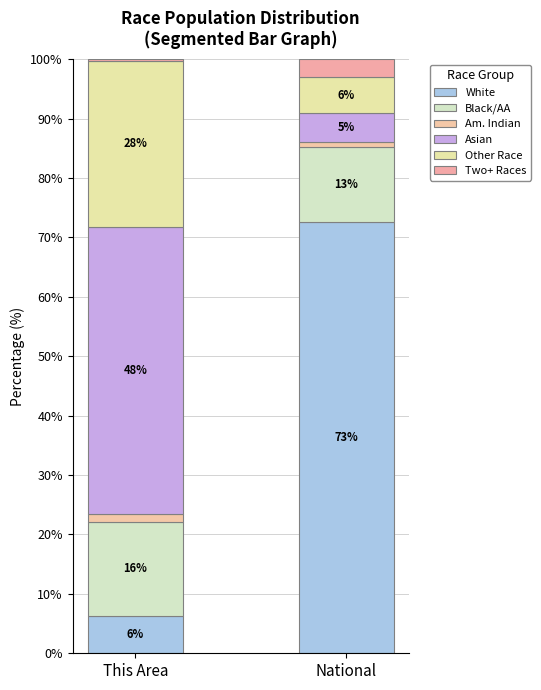

What is the total value across all series at National?

100.0